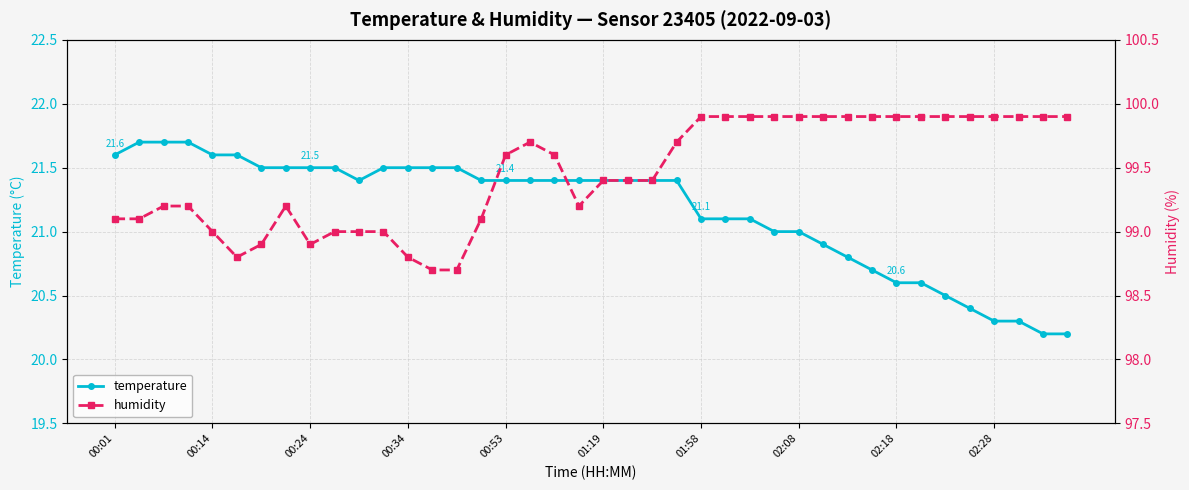

Which series has the widest spread of values?

temperature